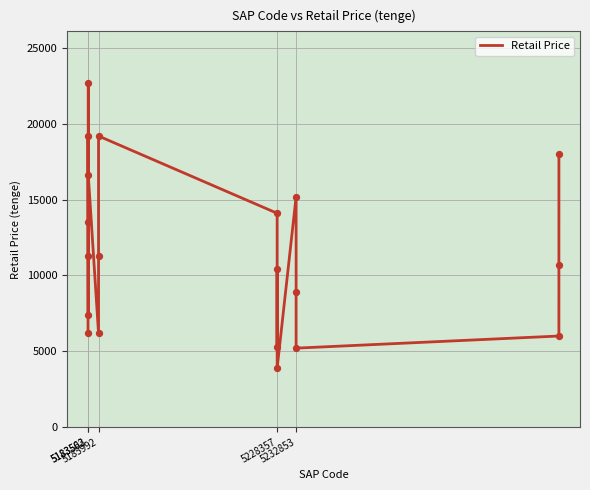

What is the maximum value shown in the chart?

22700